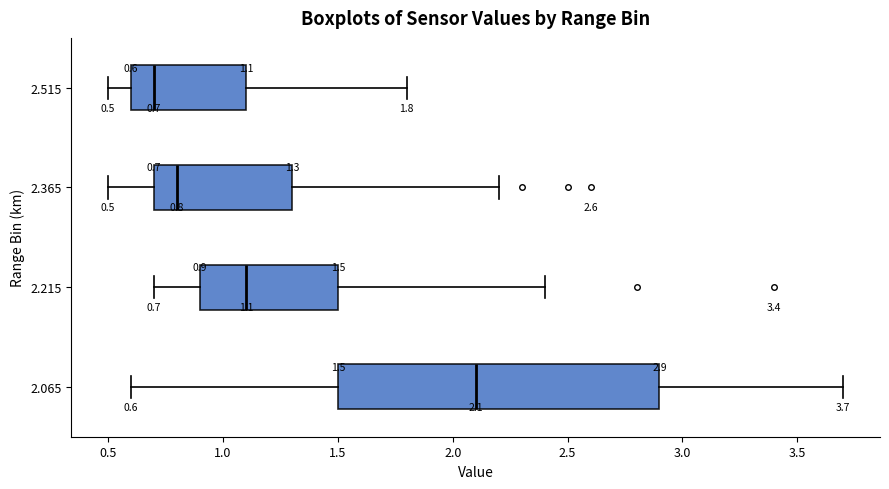

Which box's median line is the furthest to the left?

2.515